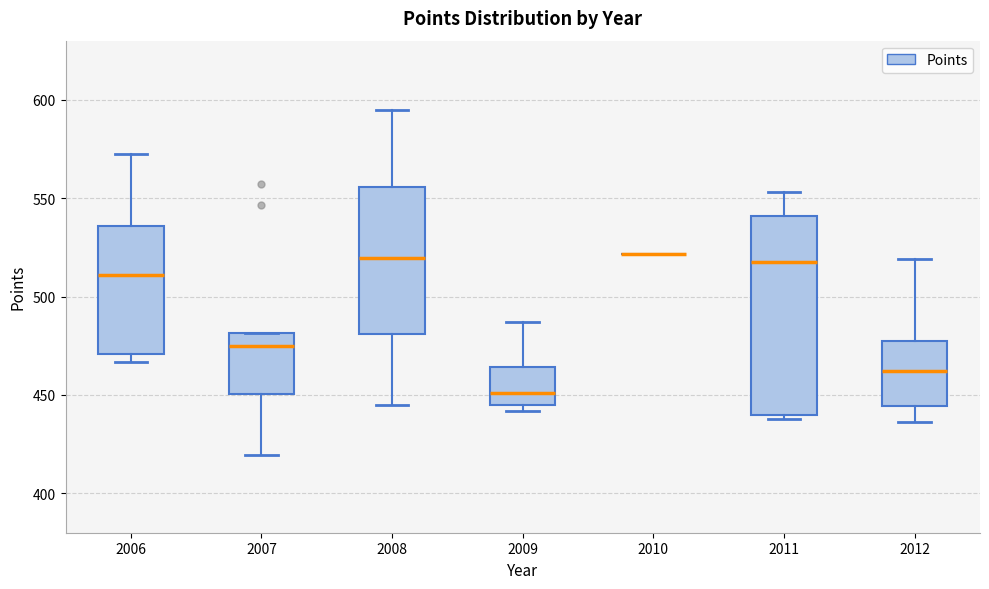

Which box is the tallest, from its lower edge to its upper edge?

2011